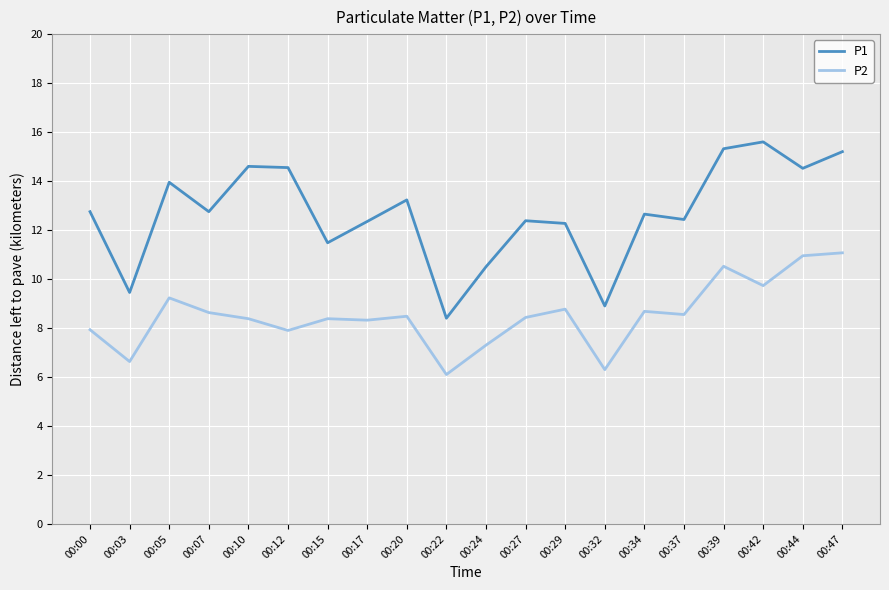

Where is the first local maximum for P1?

00:05